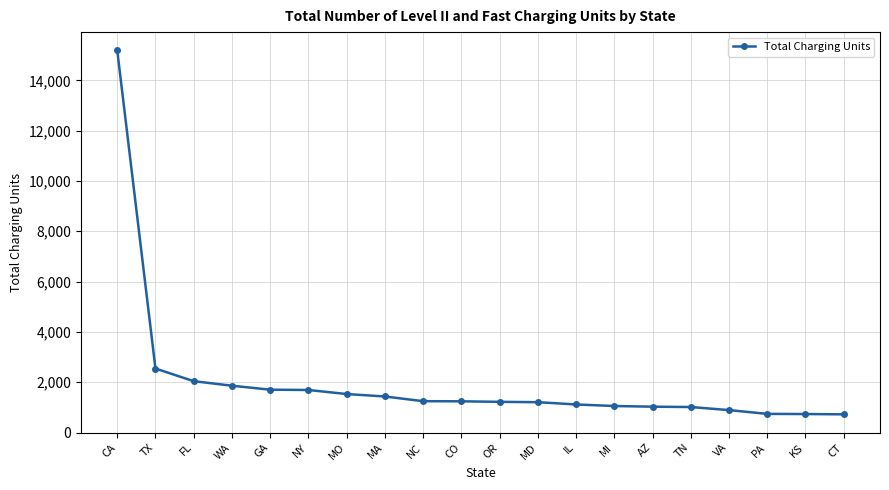

What is the maximum value shown in the chart?

15193